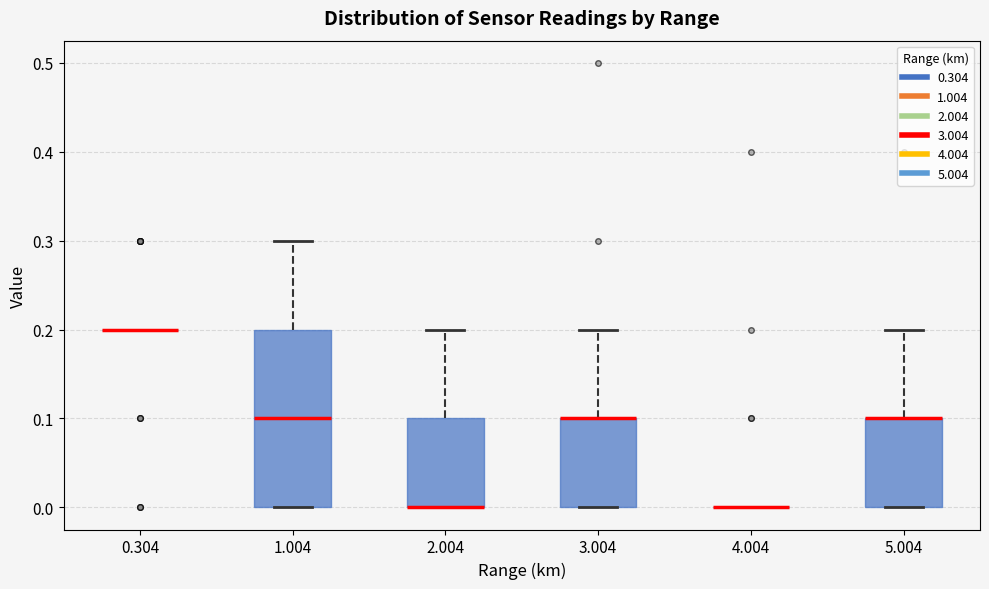

Where is the upper edge of the box at x = 3.004 on the y-axis? The values are not printed on the chart, so give them approximately, as read against the axis.

0.1